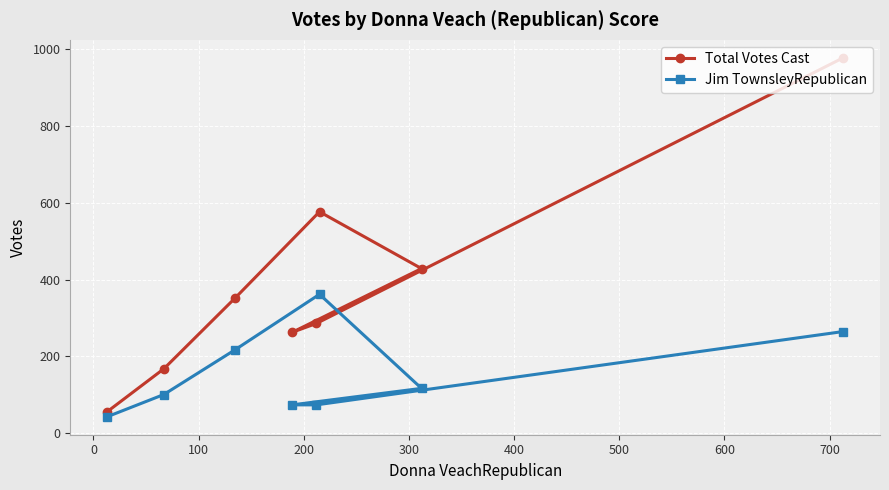

What is the value of the Jim TownsleyRepublican point at the 8th from the left?

265